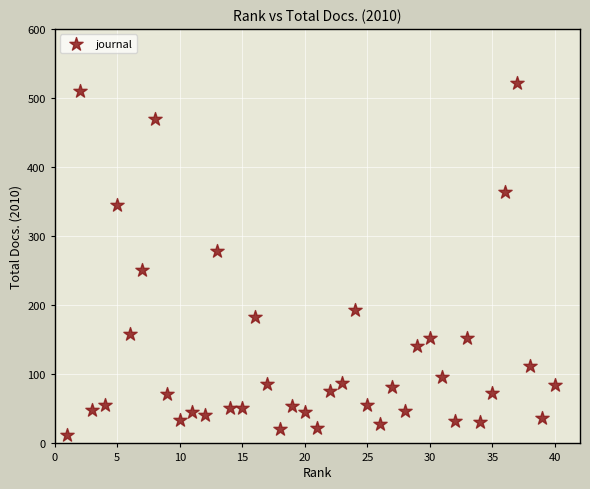

What is the range of X values (max minus min)?

39